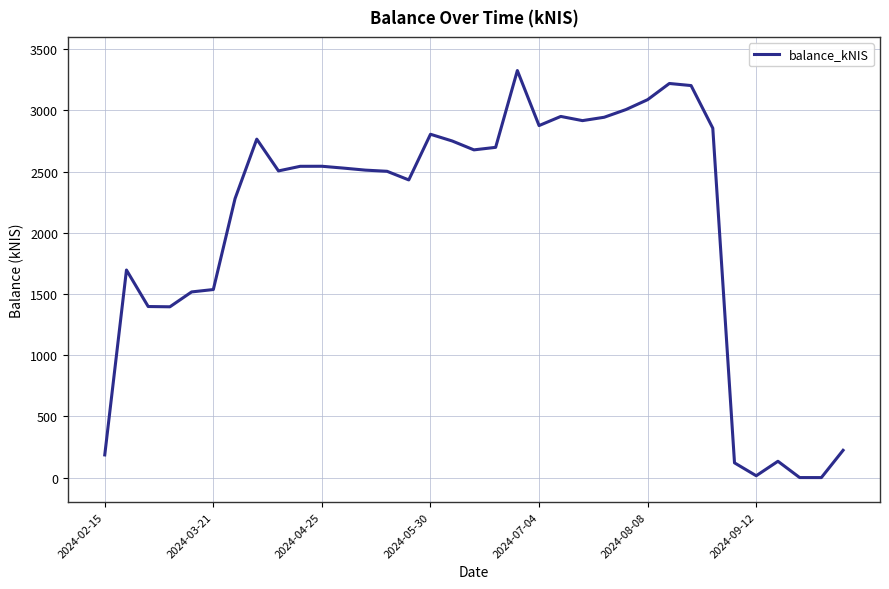

What is the greatest value displayed?

3325.2